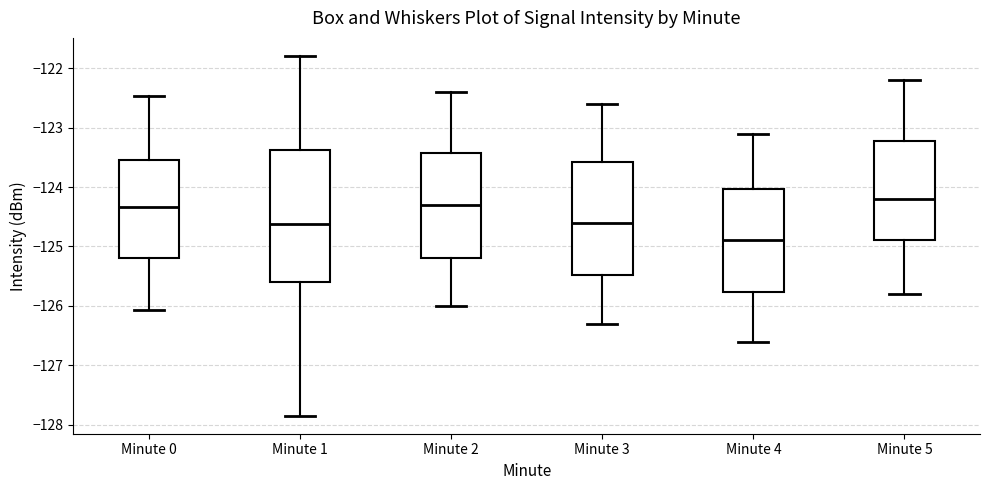

Where does the upper whisker of the box for Minute 0 end on the y-axis? The values are not printed on the chart, so give them approximately, as read against the axis.

-122.5